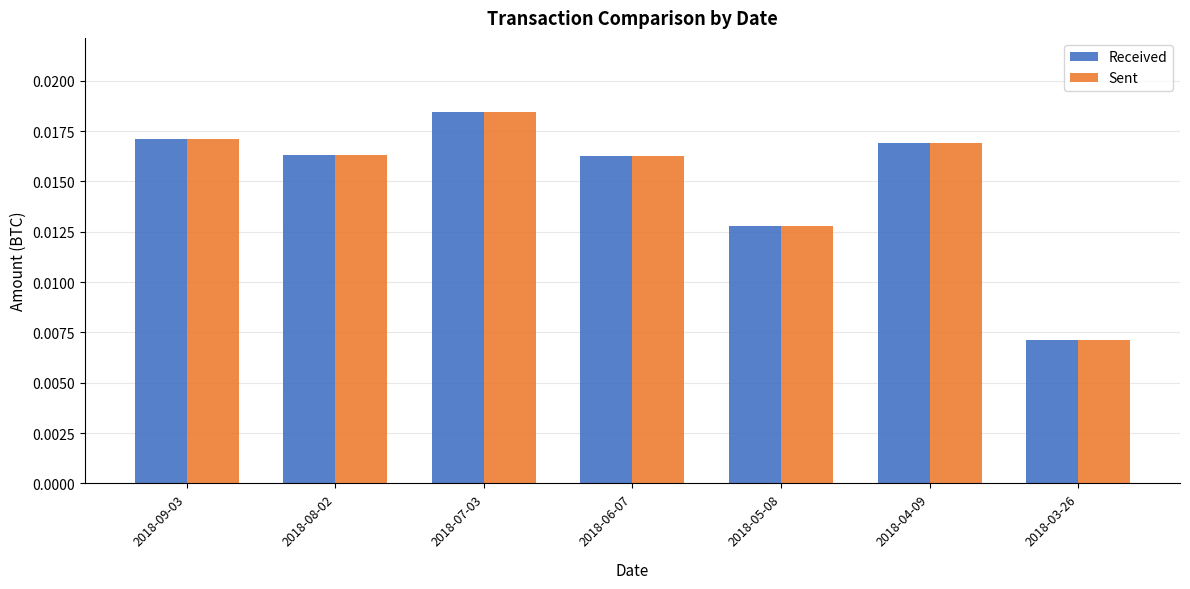

How many bars are there in each group?

2